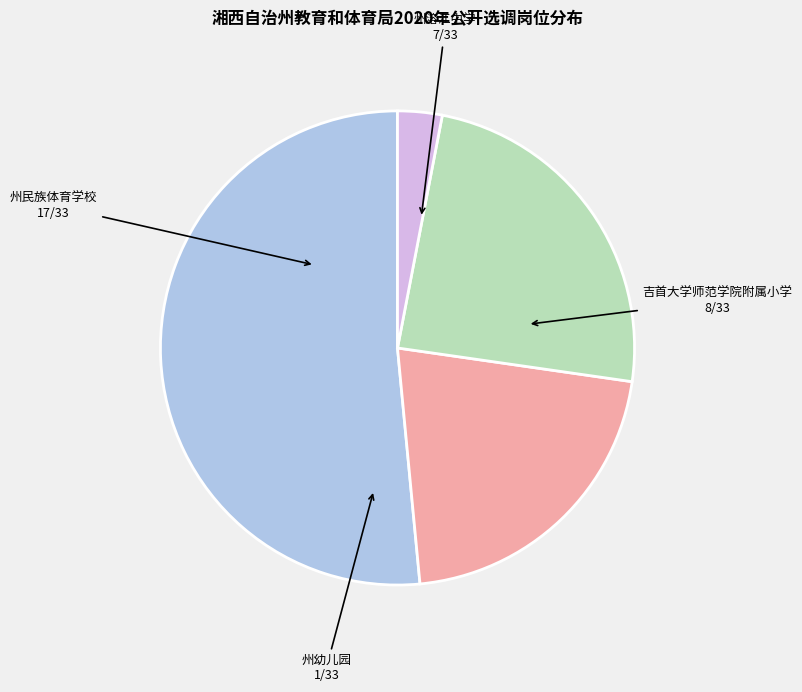

Rank the categories by value from lowest to highest.

州幼儿园, 州溶江中学, 吉首大学师范学院附属小学, 州民族体育学校